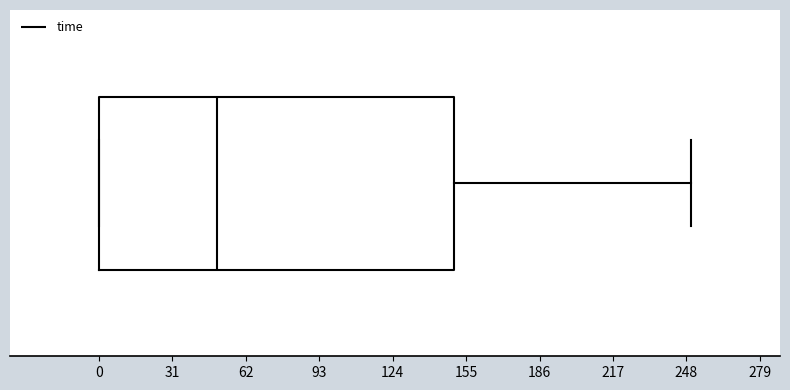

Transcribe this box plot: give where the median line is, the range the box spans, and where the two whiskers end, as read against the x-axis. The values are not printed on the chart, so give them approximately, as read against the axis.

median 50, box 0 to 150, whiskers 0 to 250